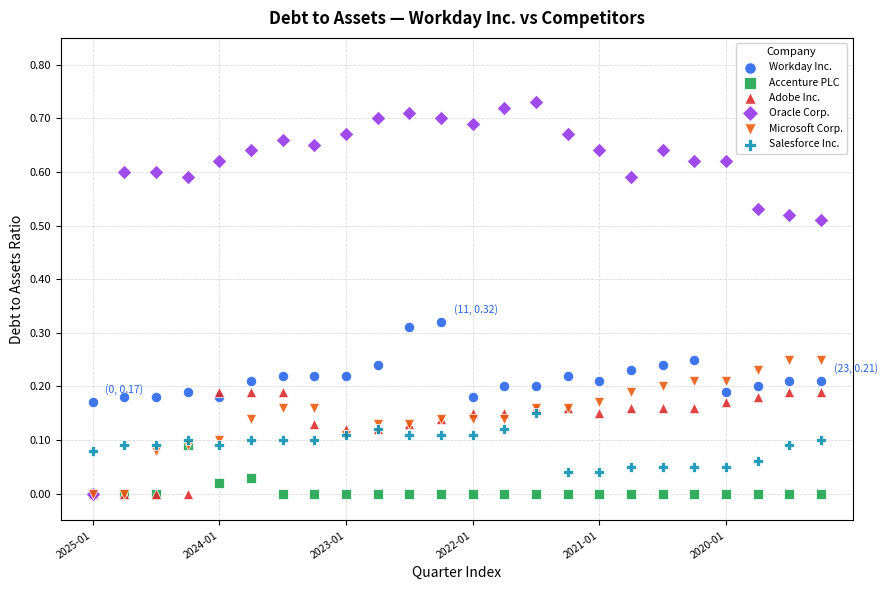

Which series contains the highest Y value?

Oracle Corp.